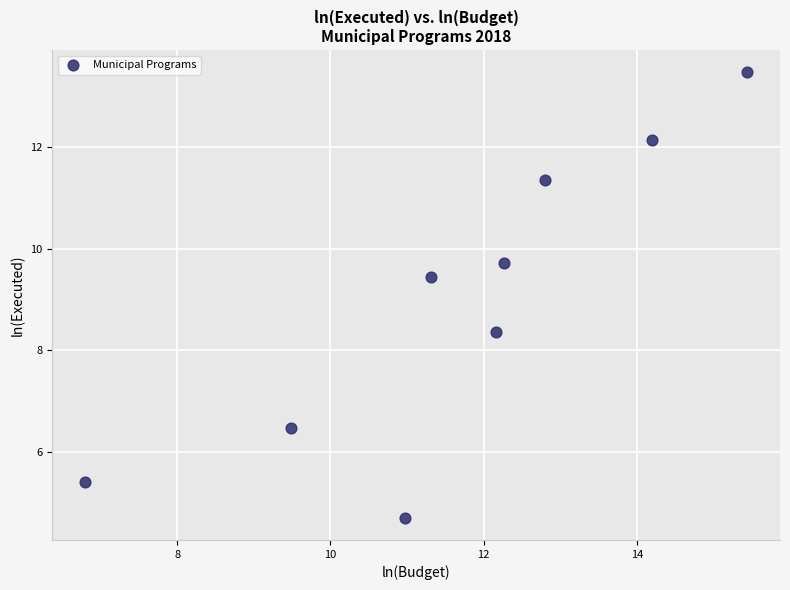

What Y value in the scatter plot is closest to 9?

9.4